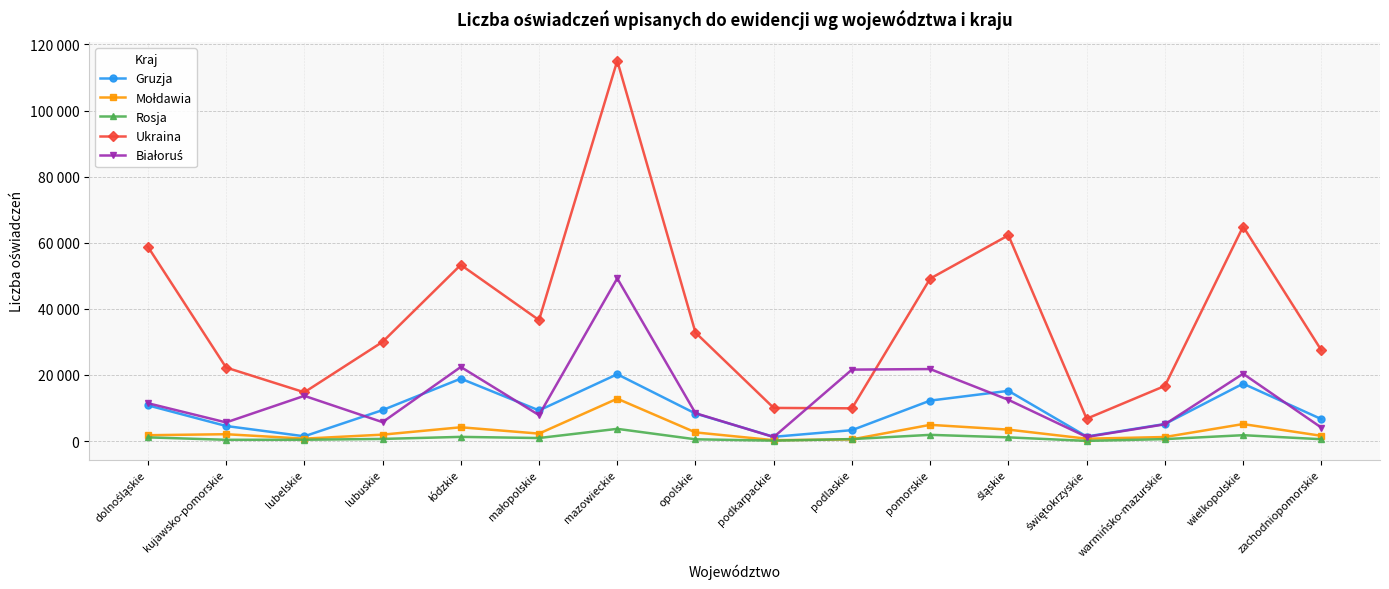

Where is Ukraina nearest to the value 60908?

śląskie